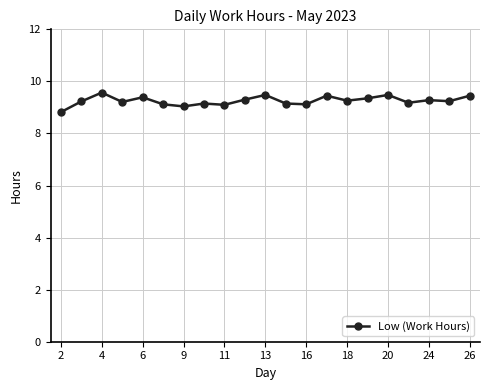

Count the number of data series in this chart.

1